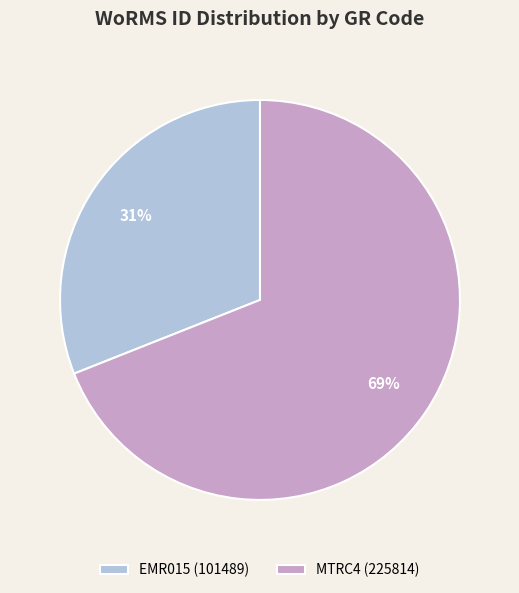

True or false: EMR015 accounts for 19% of the total.

False